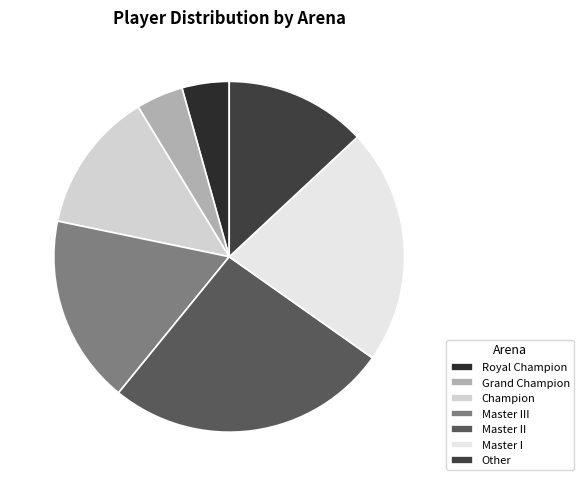

Rank the categories by value from lowest to highest.

Royal Champion, Grand Champion, Champion, Other, Master III, Master I, Master II